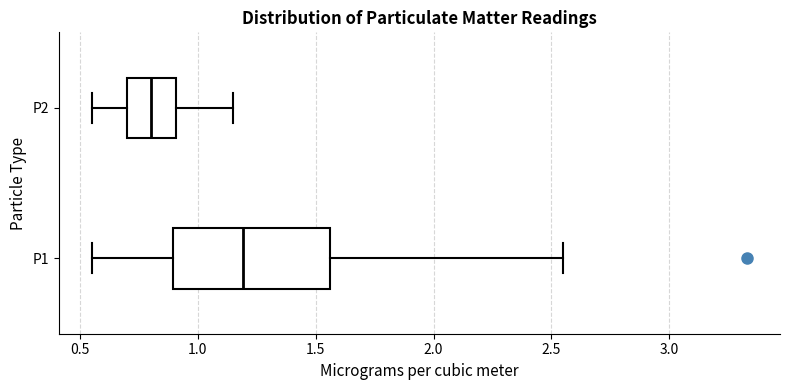

Reading bottom to top, transcribe this box plot: for each box, give where its median line is, the range the box spans, and where its two whiskers end, as read against the x-axis. The values are not printed on the chart, so give them approximately, as read against the axis.

P1: median 1.20, box 0.90 to 1.55, whiskers 0.55 to 2.55
P2: median 0.80, box 0.70 to 0.90, whiskers 0.55 to 1.15